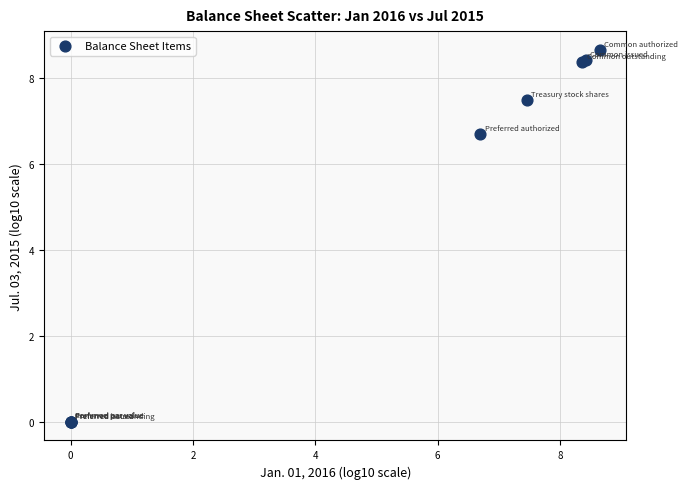

What Y value in the scatter plot is closest to 4?

6.7